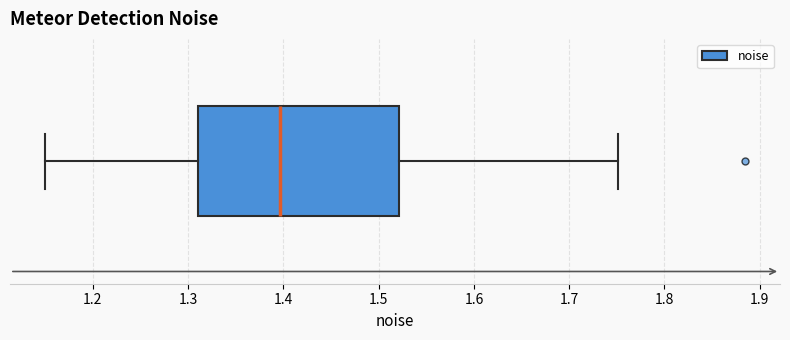

Read this box plot against the x-axis: the position of the median line, the range covered by the box, and the ends of both whiskers. The values are not printed on the chart, so give them approximately, as read against the axis.

median 1.40, box 1.31 to 1.52, whiskers 1.15 to 1.75